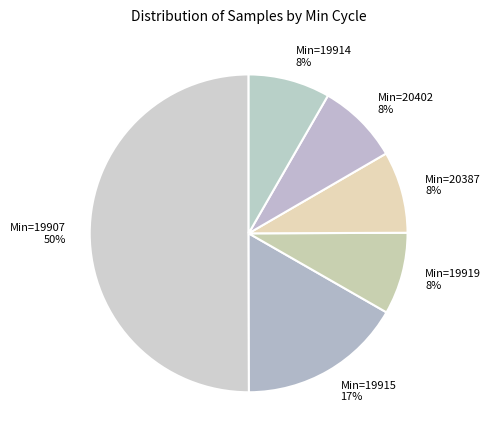

Do Min=19915 and Min=19914 together represent more than half of the pie?

No